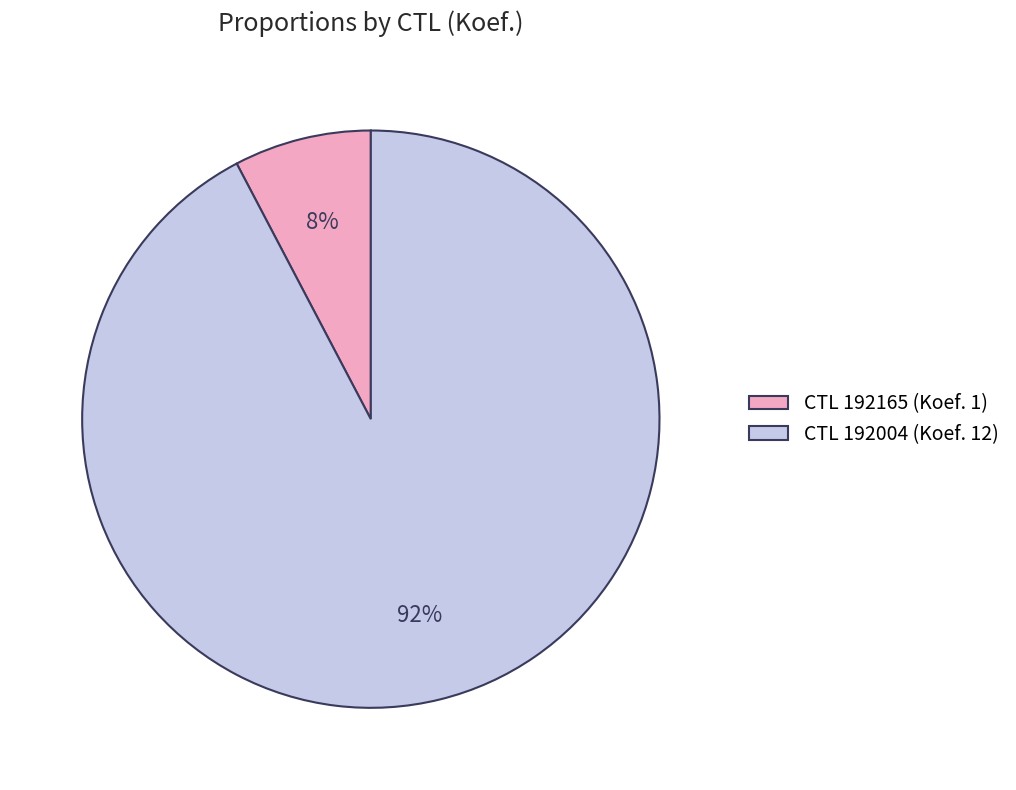

True or false: CTL 192004 (Koef. 12) accounts for 99% of the total.

False